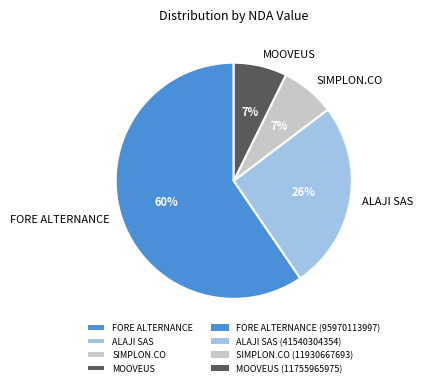

Combined, do FORE ALTERNANCE and MOOVEUS account for over 50%?

Yes